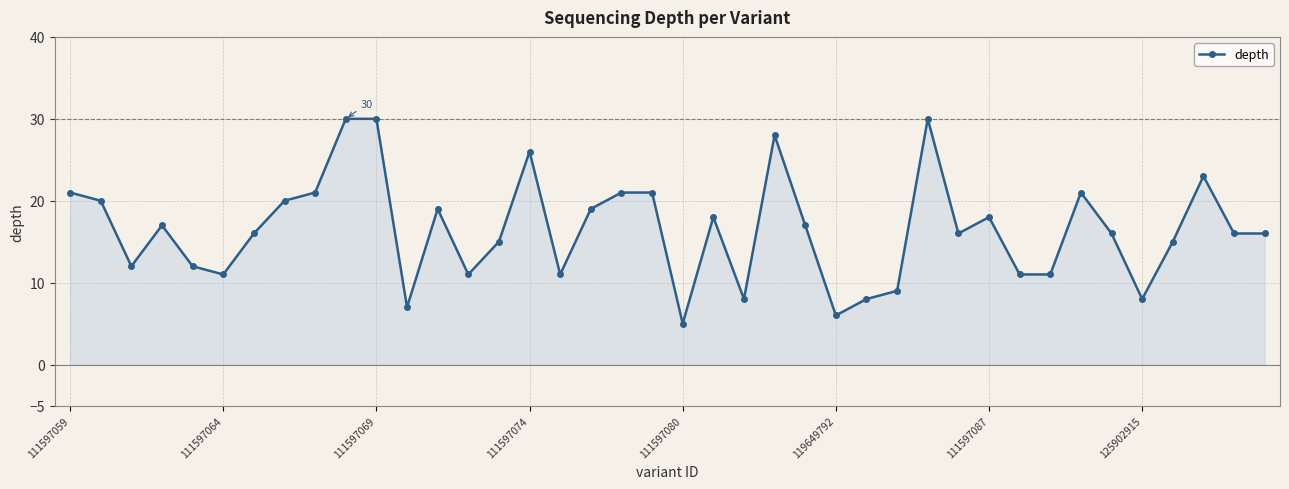

What is the difference between the second highest and second lowest values?

24